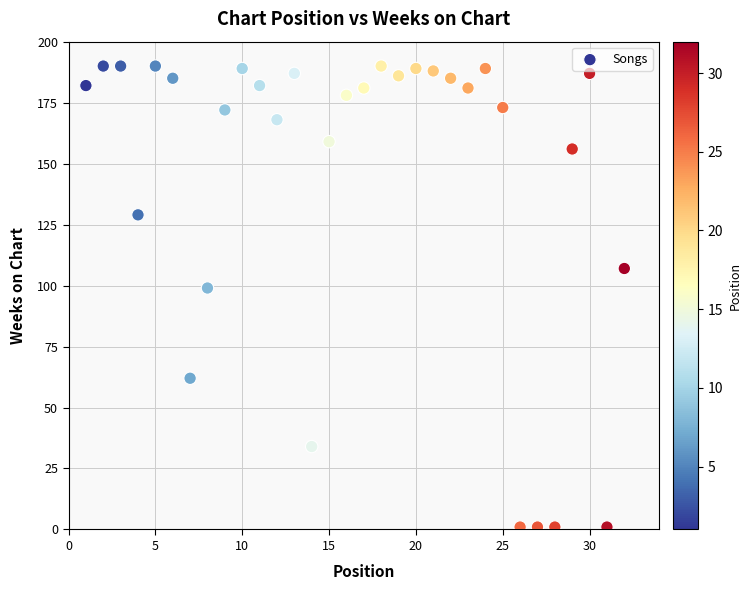

What Y value in the scatter plot is closest to 95?

99